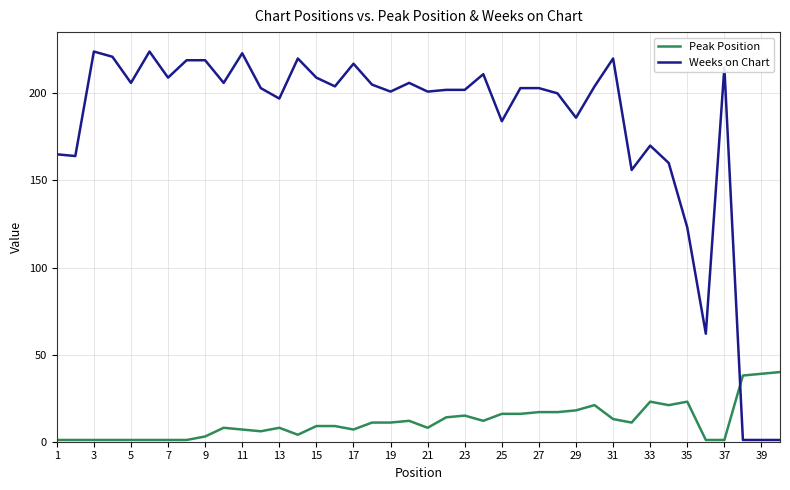

Which series has the widest spread of values?

Weeks on Chart